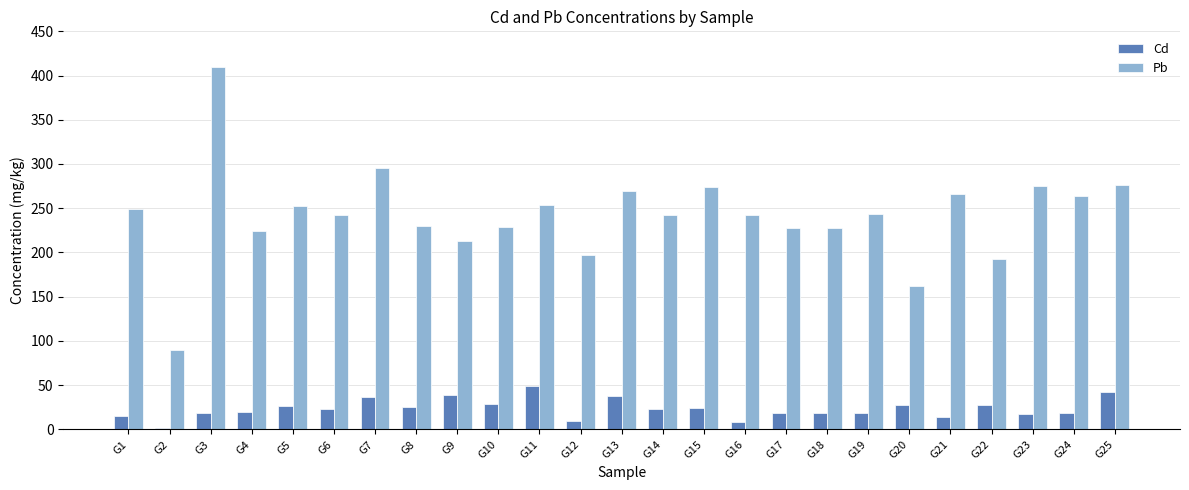

List the series in order of their overall mean, highest first.

Pb, Cd